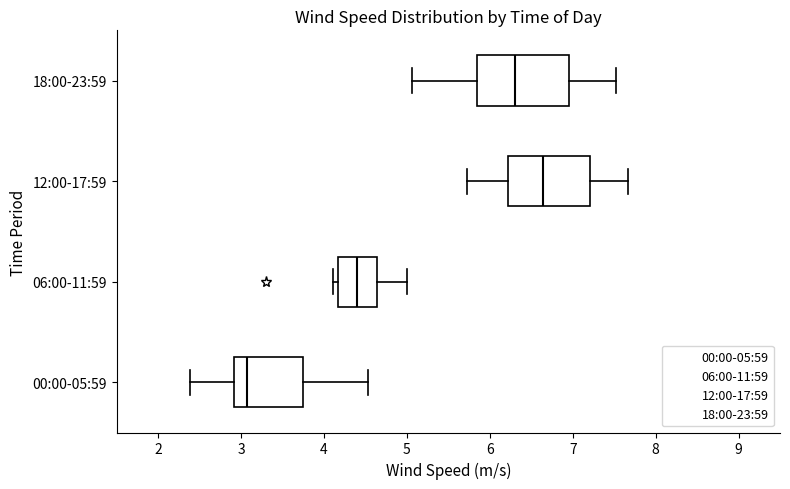

Comparing the boxes themselves (not the whiskers), which one is the widest?

18:00-23:59